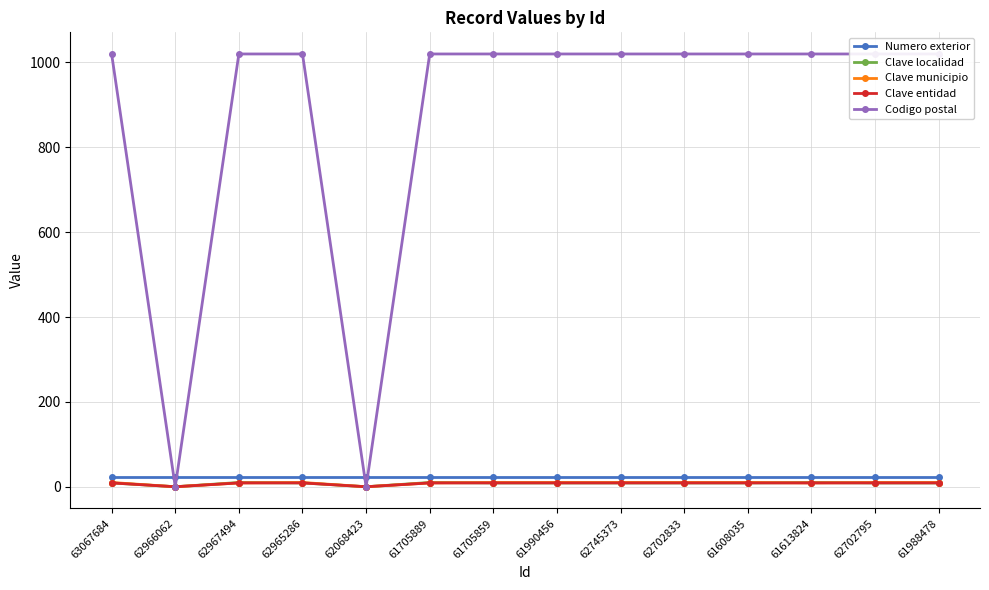

The value of Numero exterior at 62068423 is 24. True or false?

True